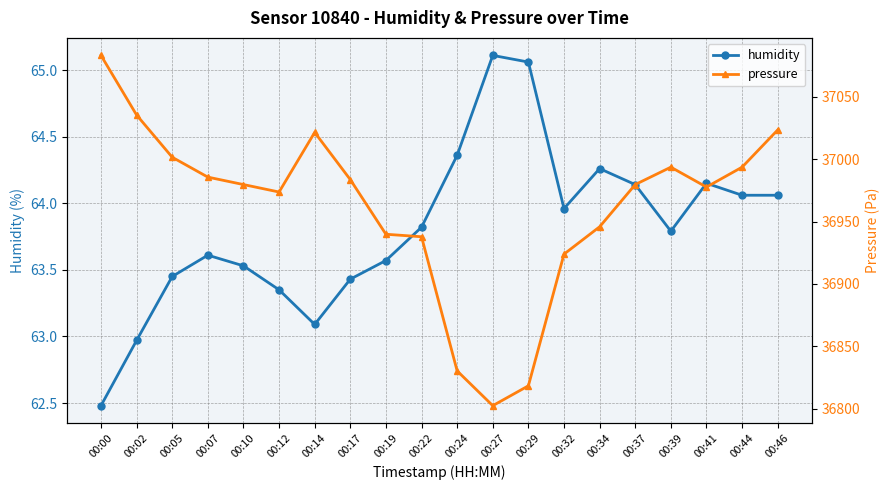

The value of humidity at 00:41 is 64.2. True or false?

True